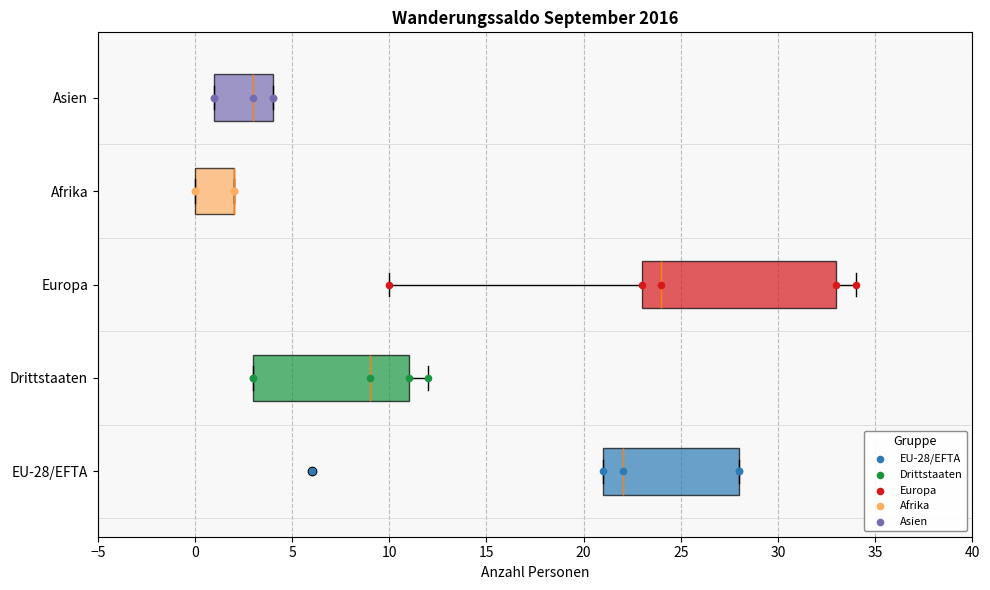

Reading bottom to top, transcribe this box plot: for each box, give where its median line is, the range the box spans, and where its two whiskers end, as read against the x-axis. The values are not printed on the chart, so give them approximately, as read against the axis.

EU-28/EFTA: median 22, box 21 to 28, whiskers 21 to 28
Drittstaaten: median 9, box 3 to 11, whiskers 3 to 12
Europa: median 24, box 23 to 33, whiskers 10 to 34
Afrika: median 2 (drawn on the box's right edge), box 0 to 2, whiskers 0 to 2
Asien: median 3, box 1 to 4, whiskers 1 to 4